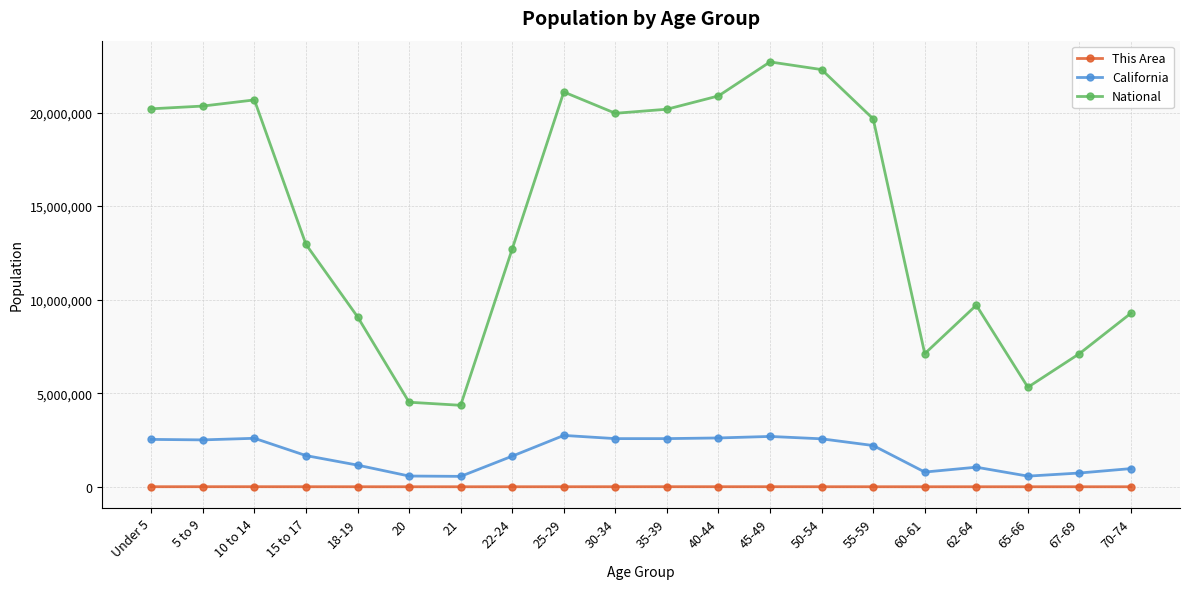

At how many categories does at least one series exceed 8092487?

15